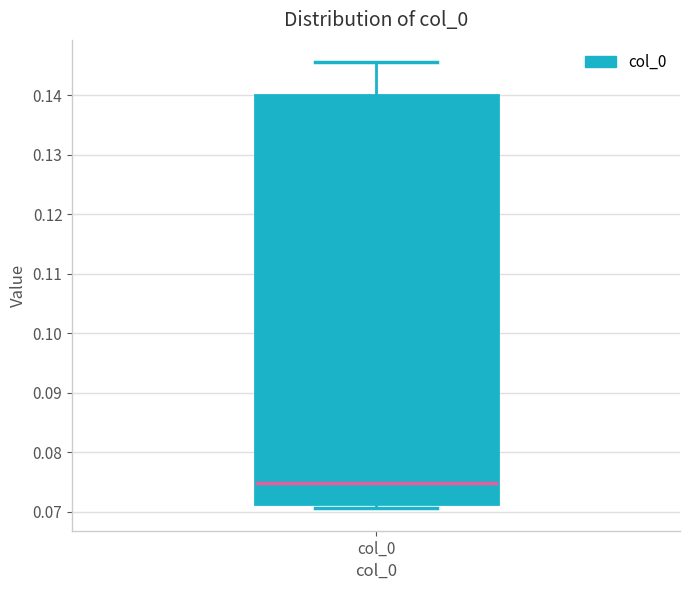

Where does the upper whisker of the box for col_0 end on the y-axis? The values are not printed on the chart, so give them approximately, as read against the axis.

0.146